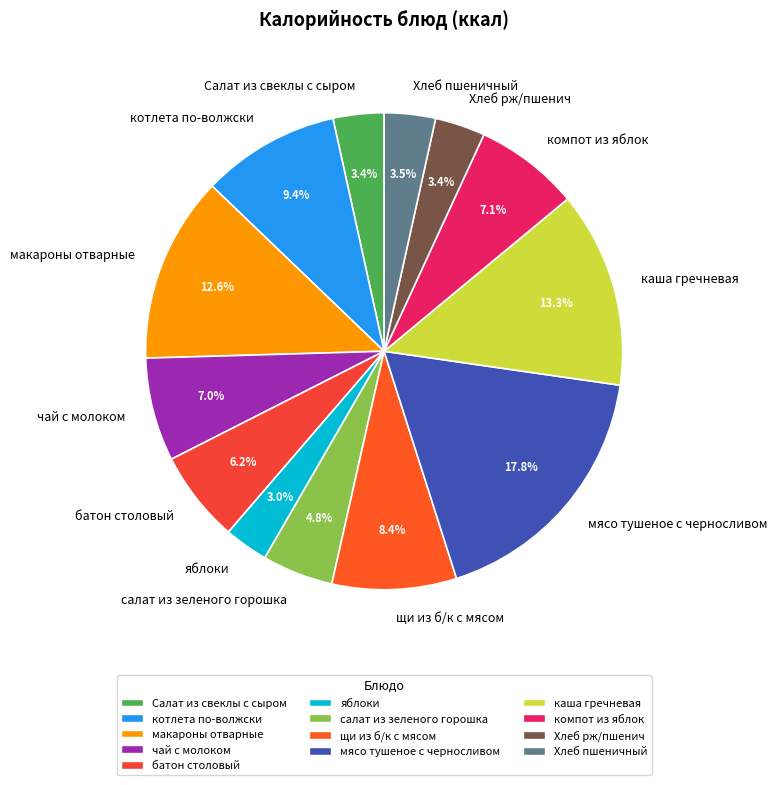

Does any single category account for the majority?

No